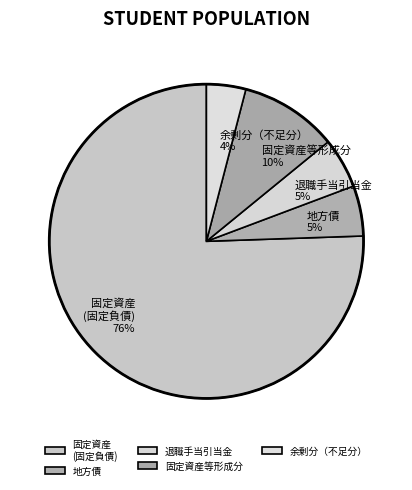

Is 退職手当引当金 the majority of the pie?

No